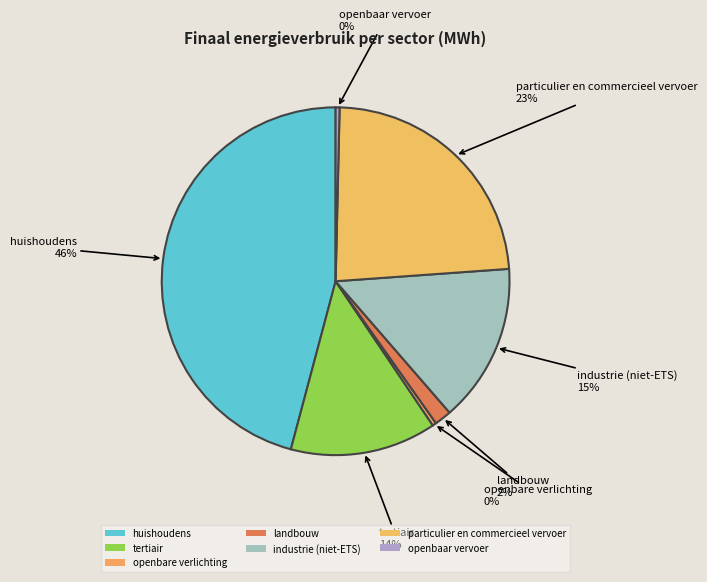

How many segments does this pie chart have?

7